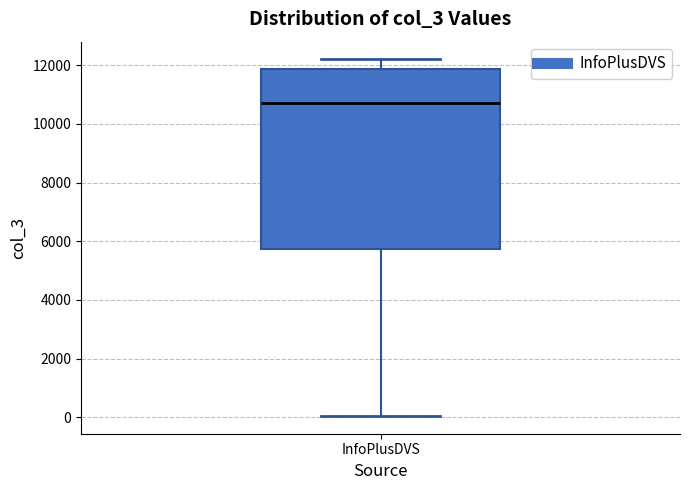

Where does the median line of the box for InfoPlusDVS sit on the y-axis? The values are not printed on the chart, so give them approximately, as read against the axis.

10800